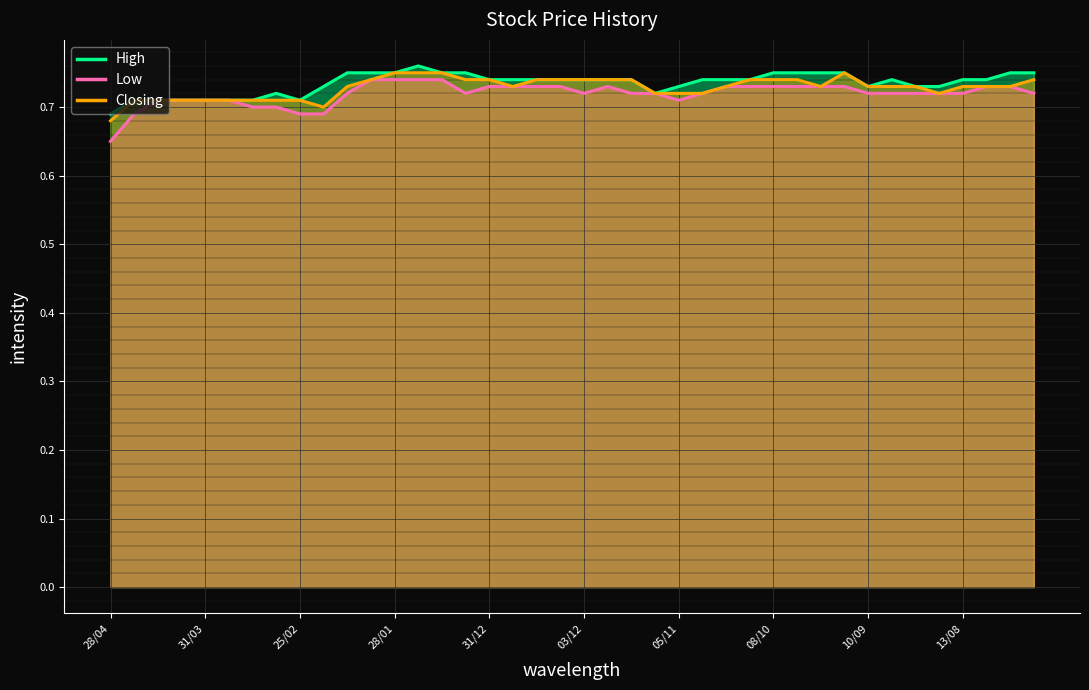

Which series has the largest total across all categories?

High